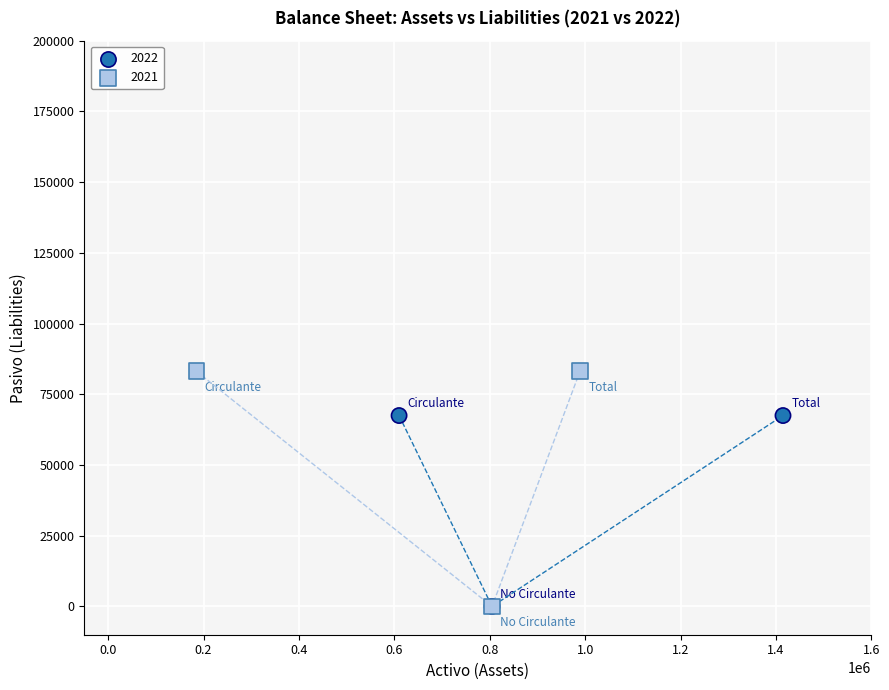

Which series reaches the maximum Y coordinate?

2021